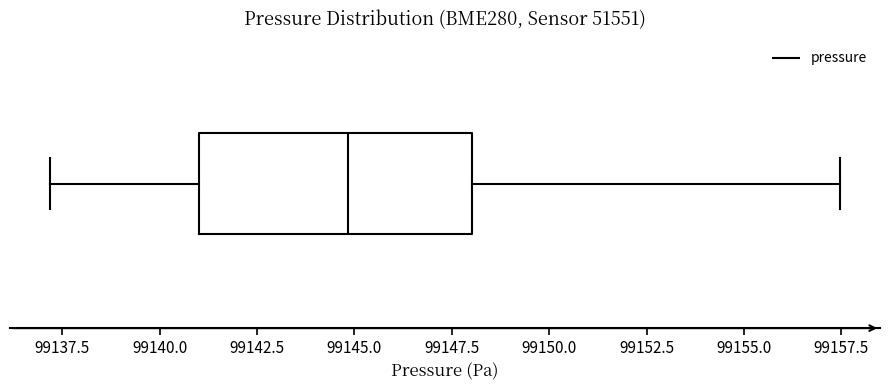

Where is the left edge of the box on the x-axis? The values are not printed on the chart, so give them approximately, as read against the axis.

99141.0